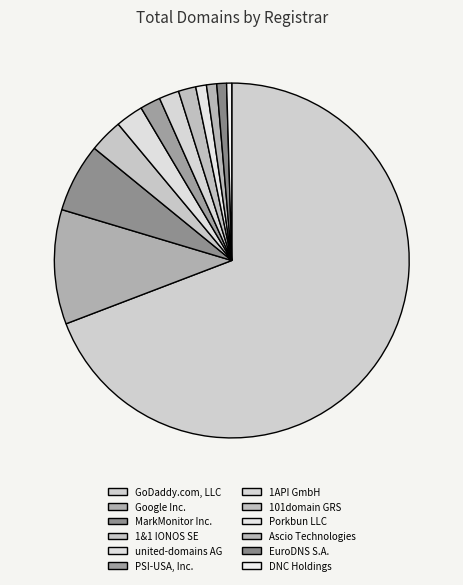

What is the smallest slice in the pie chart?

DNC Holdings